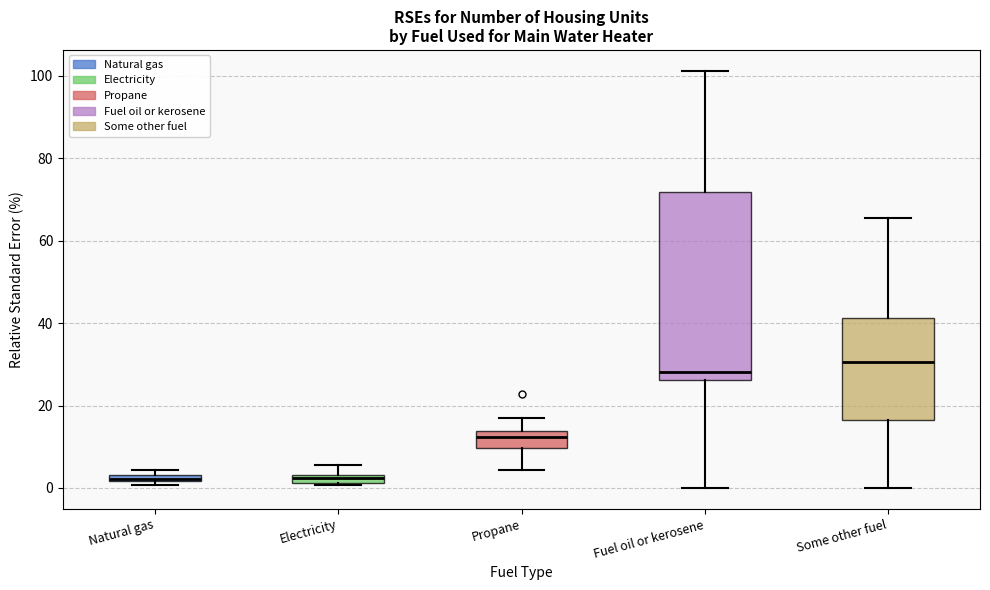

Where is the upper edge of the box for Some other fuel on the y-axis? The values are not printed on the chart, so give them approximately, as read against the axis.

42